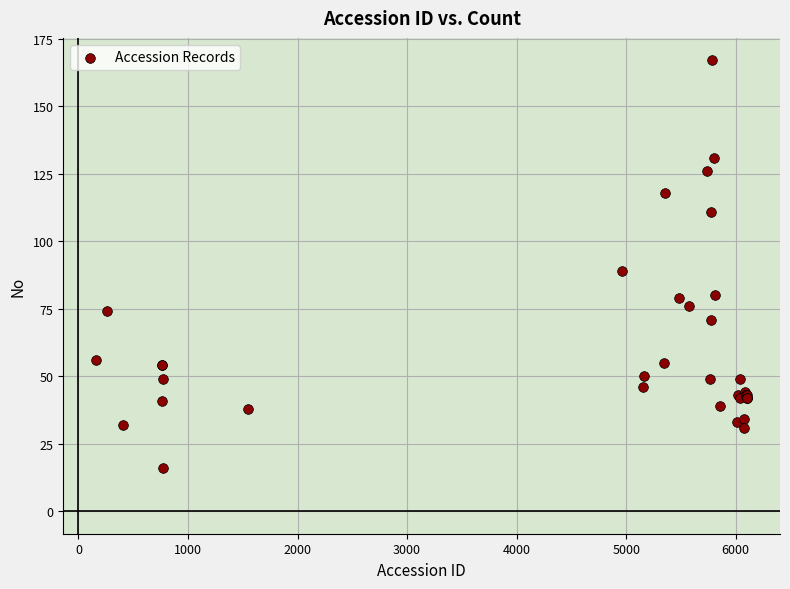

What Y value in the scatter plot is closest to 91?

89